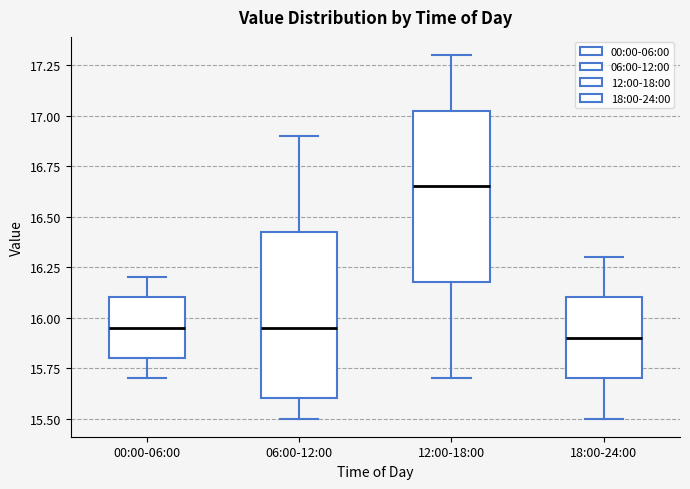

Reading left to right, read every box against the y-axis: the position of its median line, the range the box covers, and the ends of its whiskers. The values are not printed on the chart, so give them approximately, as read against the axis.

00:00-06:00: median 15.95, box 15.80 to 16.10, whiskers 15.70 to 16.20
06:00-12:00: median 15.95, box 15.60 to 16.45, whiskers 15.50 to 16.90
12:00-18:00: median 16.65, box 16.20 to 17.05, whiskers 15.70 to 17.30
18:00-24:00: median 15.90, box 15.70 to 16.10, whiskers 15.50 to 16.30